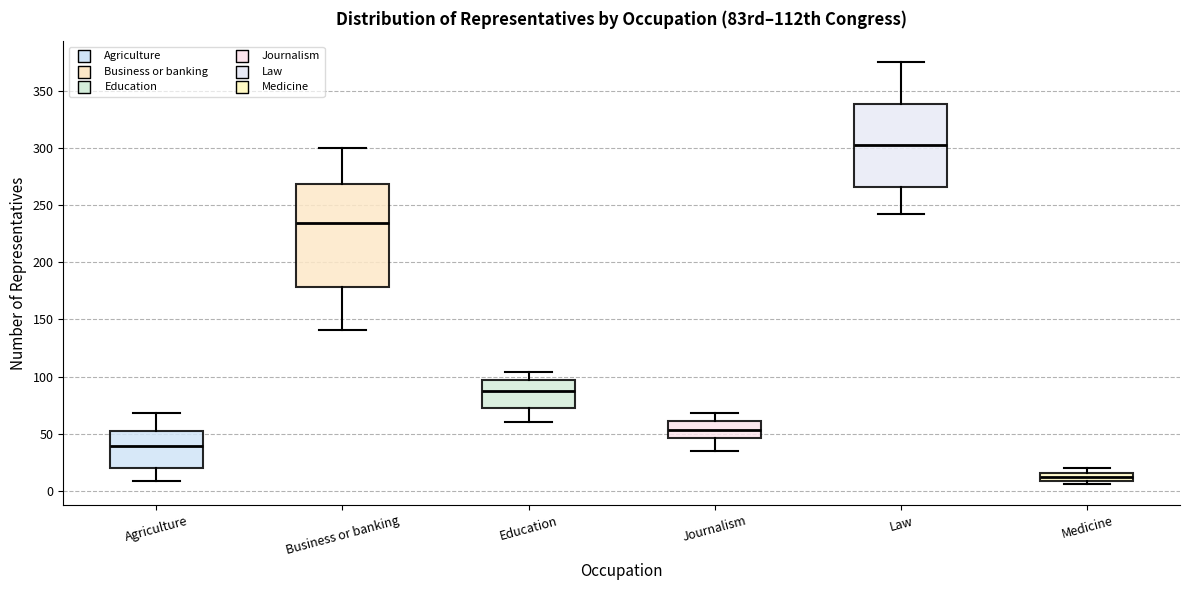

Which box is the tallest, from its lower edge to its upper edge?

Business or banking